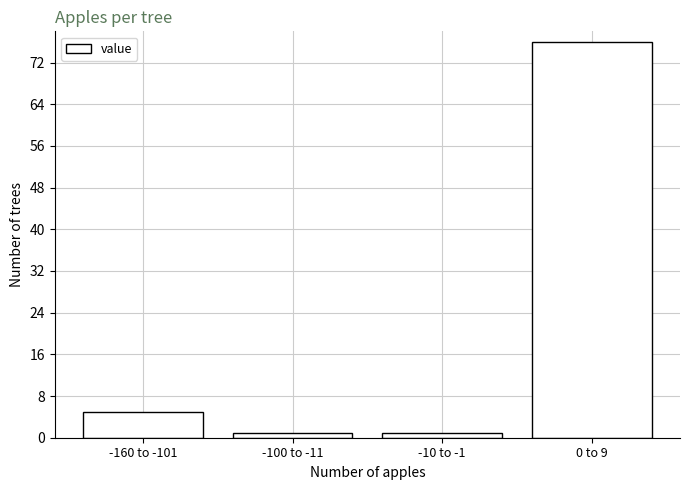

Reading right to left, transcribe all the data shown in this chart.

0 to 9=76	-10 to -1=1	-100 to -11=1	-160 to -101=5